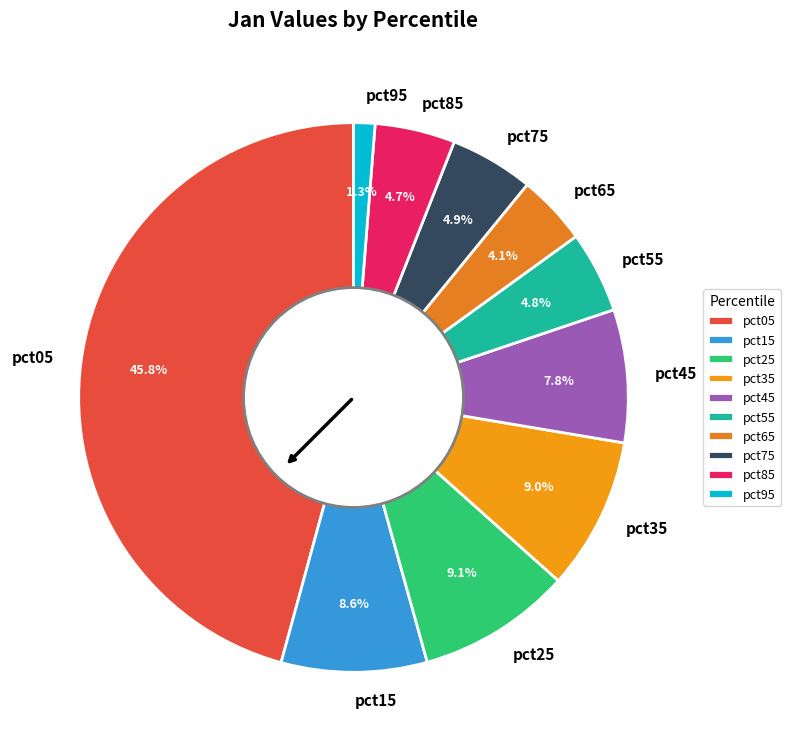

Which slice is the smallest?

pct95